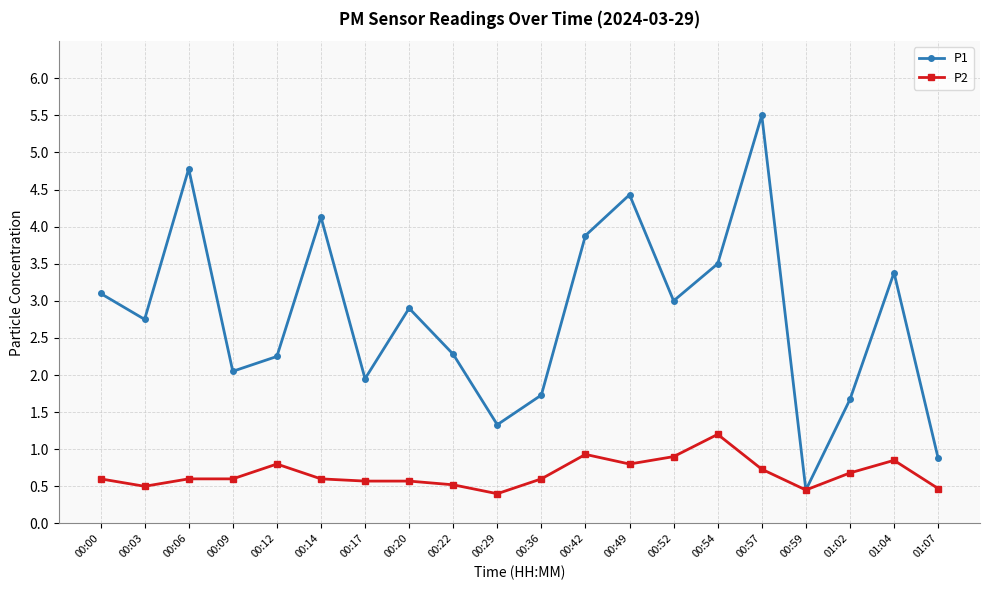

Rank the series by their average value, from highest to lowest.

P1, P2